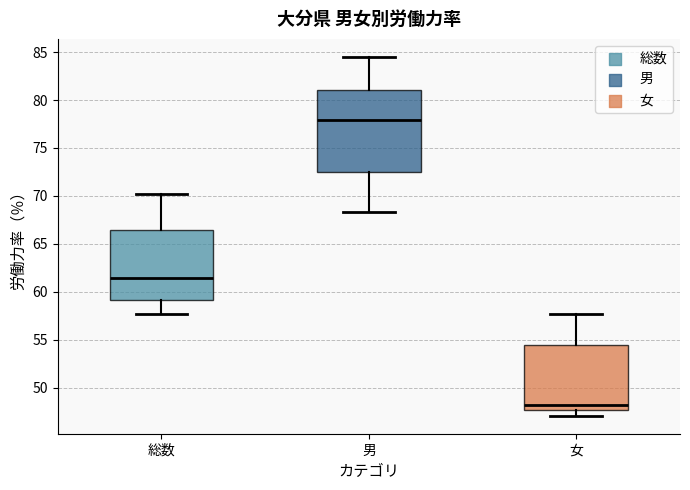

Reading left to right, transcribe this box plot: for each box, give where its median line is, the range the box spans, and where its two whiskers end, as read against the y-axis. The values are not printed on the chart, so give them approximately, as read against the axis.

総数: median 61.5, box 59.0 to 66.5, whiskers 57.5 to 70.0
男: median 78.0, box 72.5 to 81.0, whiskers 68.5 to 84.5
女: median 48.0, box 47.5 to 54.5, whiskers 47.0 to 57.5